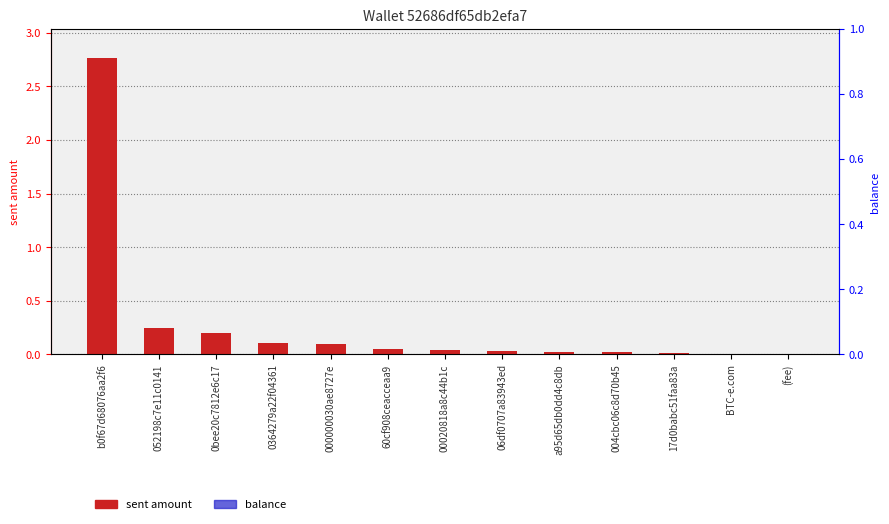

Which series has the widest spread of values?

sent amount